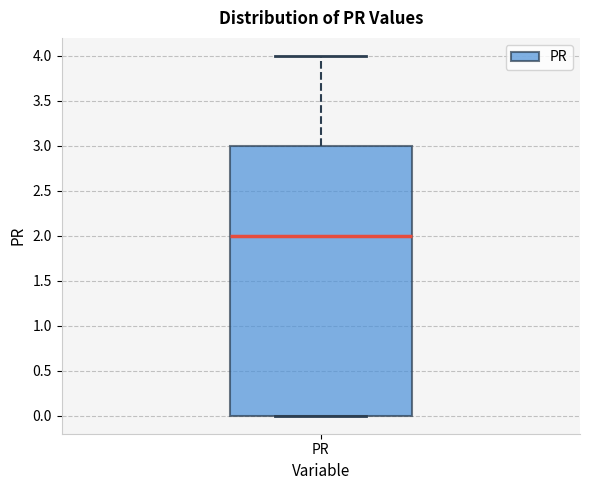

Read this box plot against the y-axis: the position of the median line, the range covered by the box, and the ends of both whiskers. The values are not printed on the chart, so give them approximately, as read against the axis.

median 2, box 0 to 3, whiskers 0 to 4